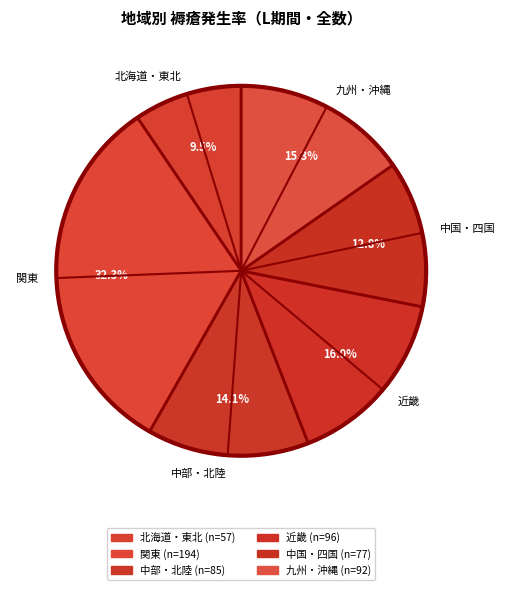

What percentage is NOT represented by 北海道・東北?

90.5%